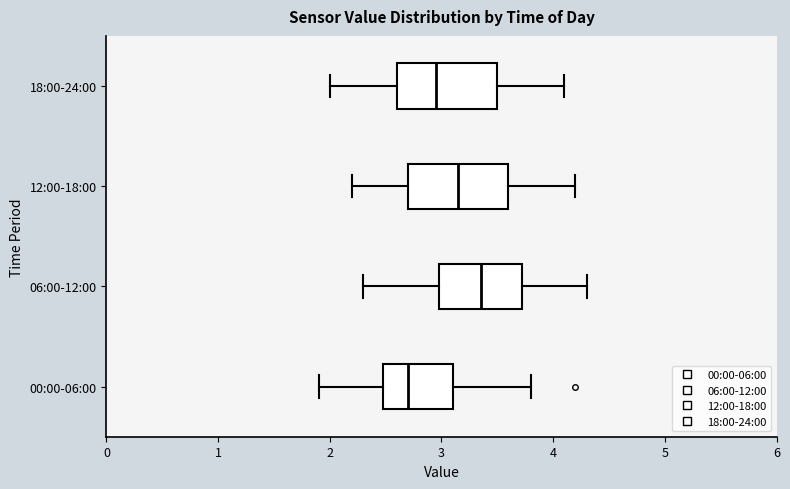

Reading bottom to top, transcribe this box plot: for each box, give where its median line is, the range the box spans, and where its two whiskers end, as read against the x-axis. The values are not printed on the chart, so give them approximately, as read against the axis.

00:00-06:00: median 2.7, box 2.5 to 3.1, whiskers 1.9 to 3.8
06:00-12:00: median 3.4, box 3.0 to 3.7, whiskers 2.3 to 4.3
12:00-18:00: median 3.2, box 2.7 to 3.6, whiskers 2.2 to 4.2
18:00-24:00: median 3.0, box 2.6 to 3.5, whiskers 2.0 to 4.1